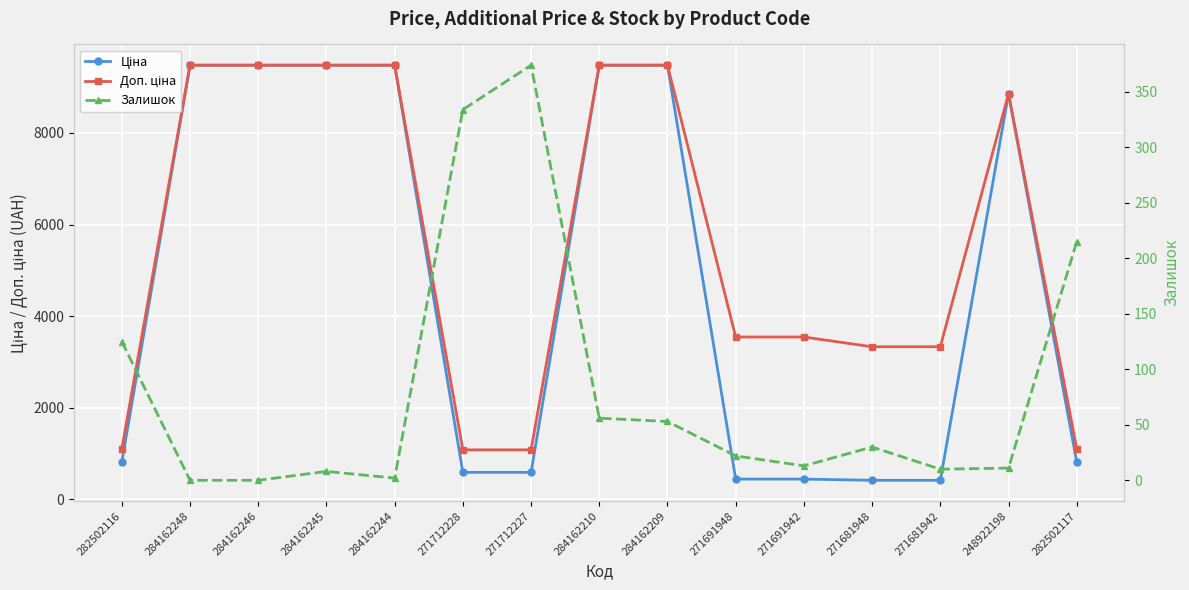

How many values in Залишок are above zero?

13